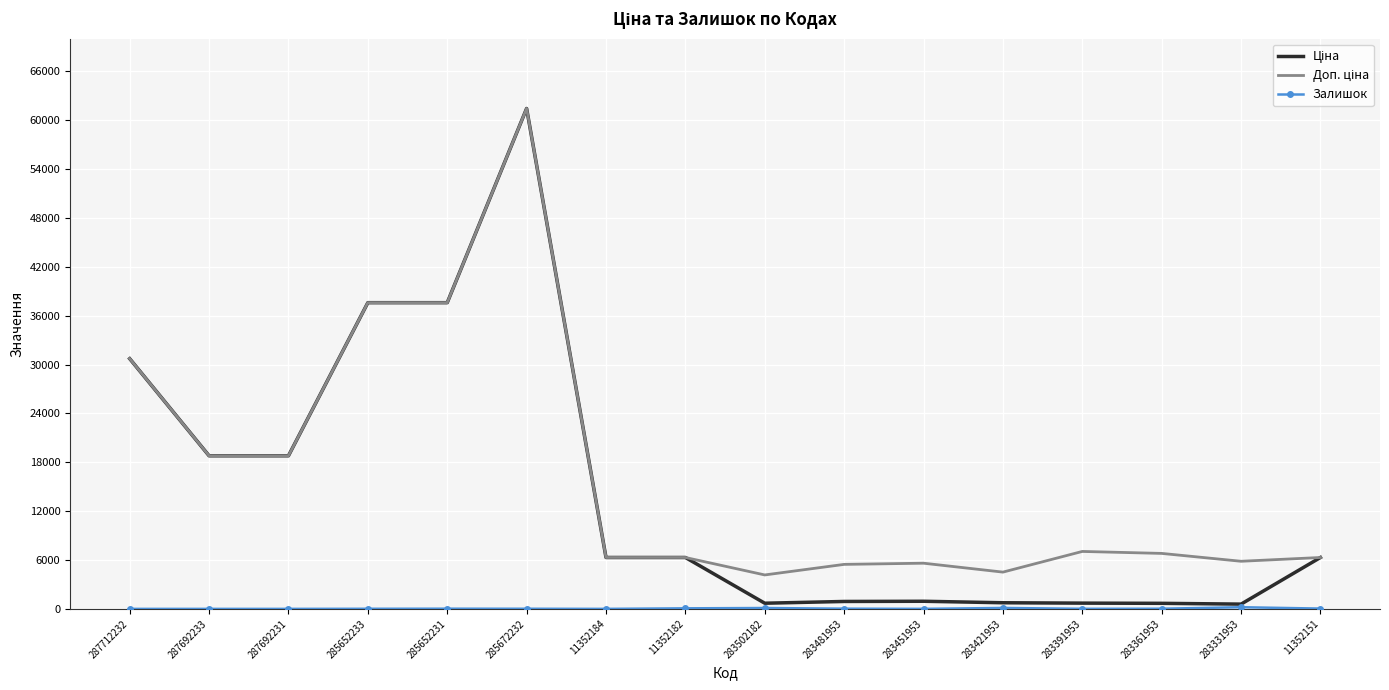

At which category does the chart reach its peak across all series?

285672232